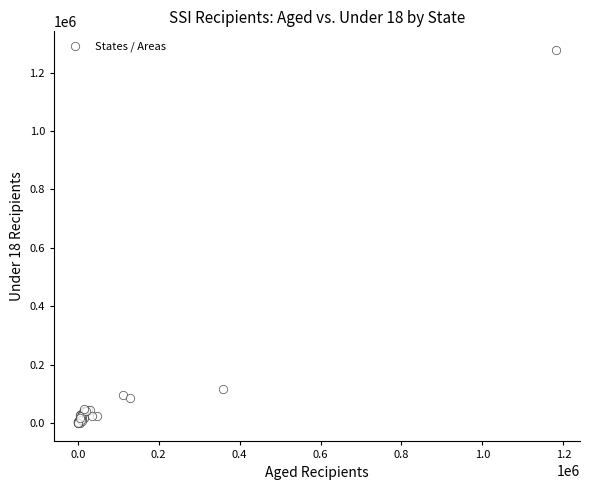

What Y value in the scatter plot is closest to 639095?

115450